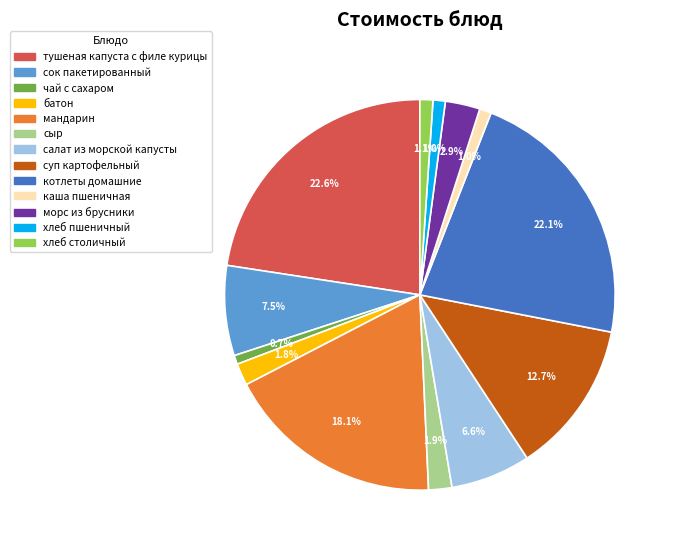

To the nearest percent, what portion does чай с сахаром represent?

1%